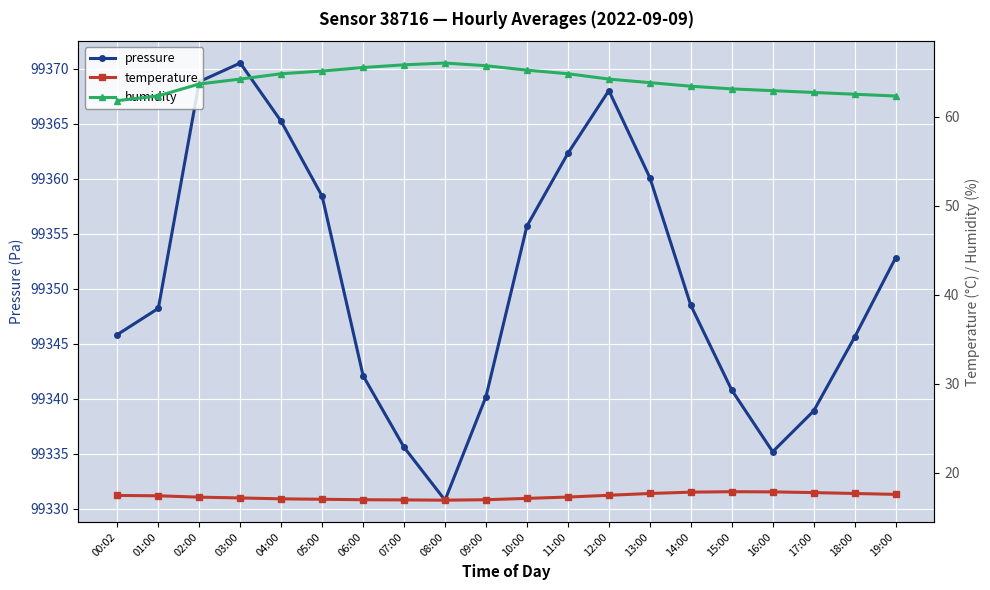

List the labels in order of pressure value, largest first.

03:00, 02:00, 12:00, 04:00, 11:00, 13:00, 05:00, 10:00, 19:00, 14:00, 01:00, 00:02, 18:00, 06:00, 15:00, 09:00, 17:00, 07:00, 16:00, 08:00